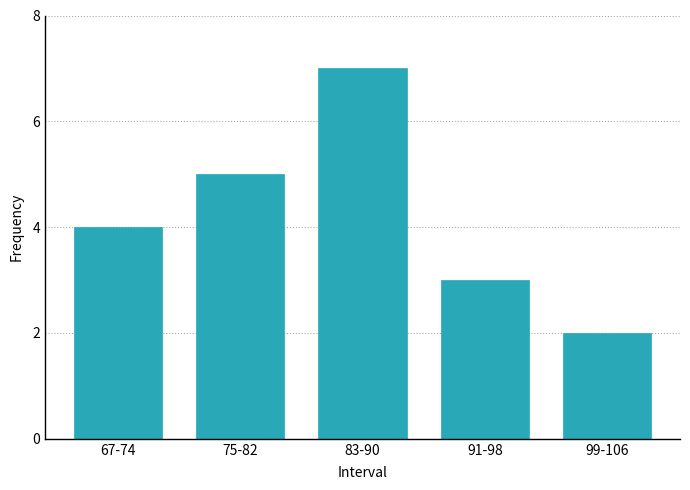

Reading right to left, extract all data points from this chart.

2	3	7	5	4